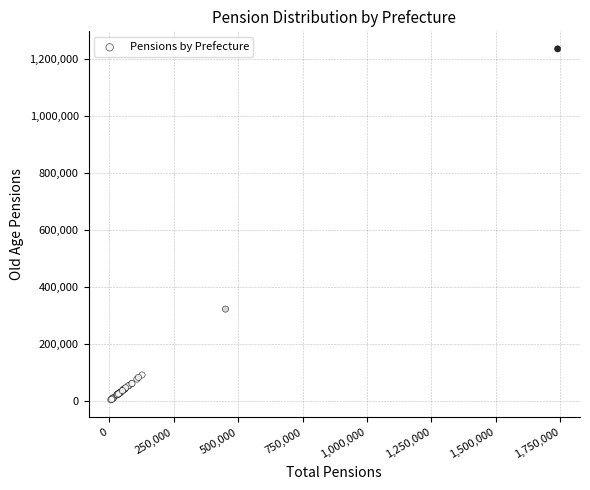

What Y value in the scatter plot is closest to 620647?

323609